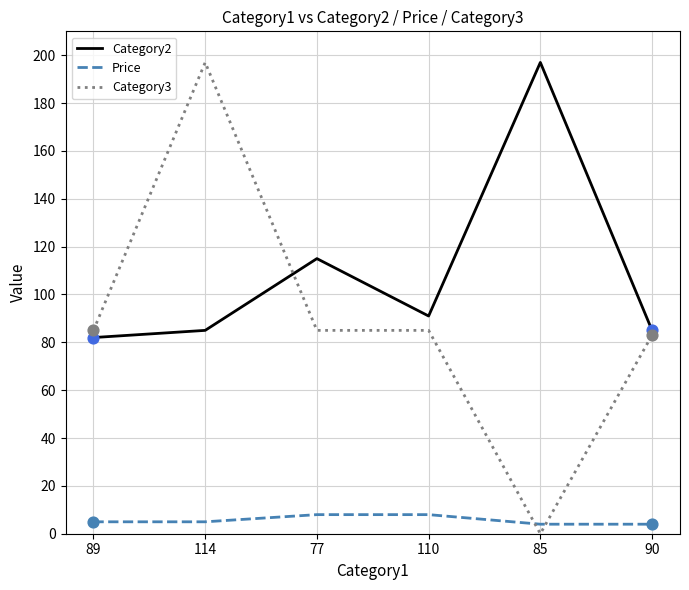

Which series changed the most between 114 and 110?

Category3